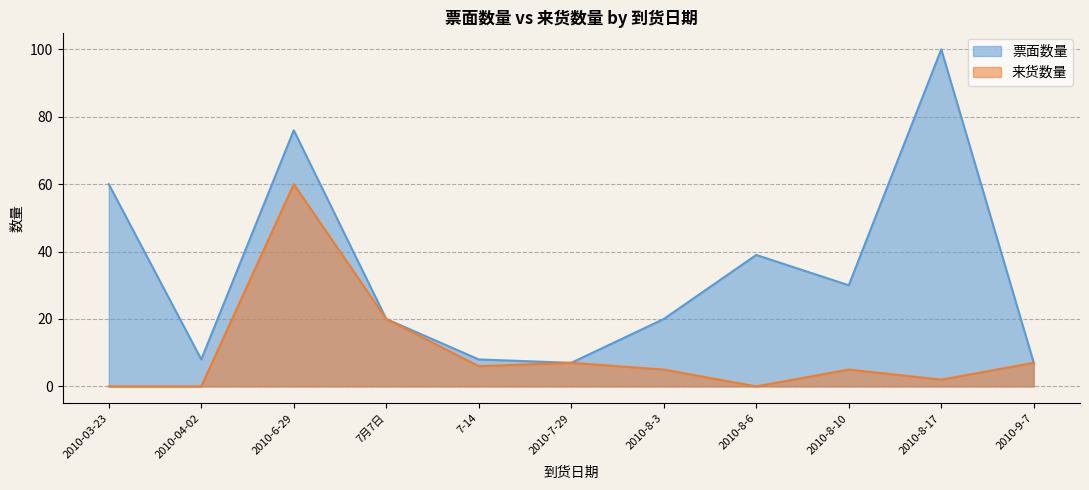

Rank the series by their maximum value, from lowest to highest.

来货数量, 票面数量